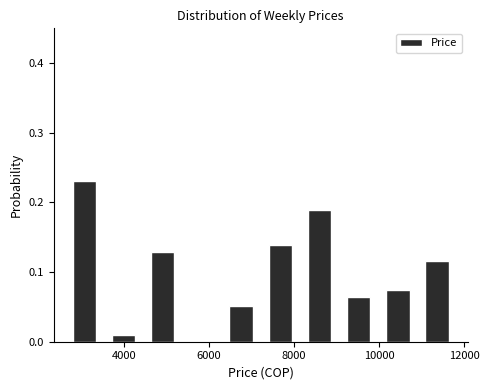

What is the height of the bar covering 8320 to 9240 on the x-axis? Neither the bar edges nor the heights are printed on the chart, so give them approximately, as read against the axes.

0.19